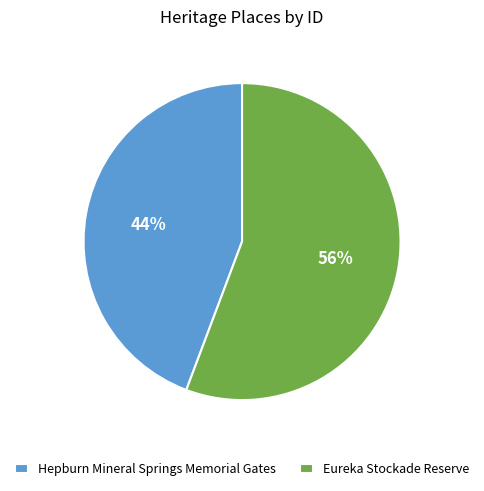

How many segments does this pie chart have?

2